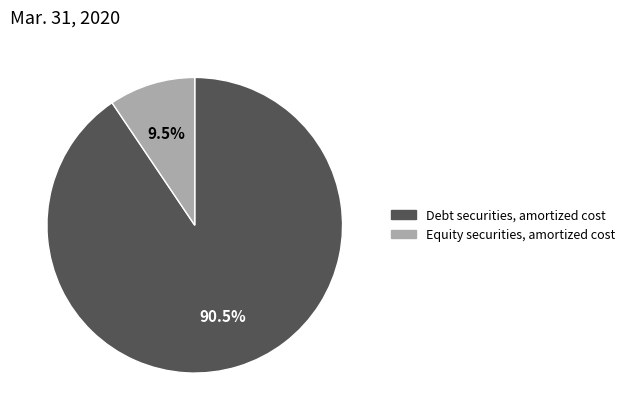

Which has a higher value, Debt securities, amortized cost or Equity securities, amortized cost?

Debt securities, amortized cost